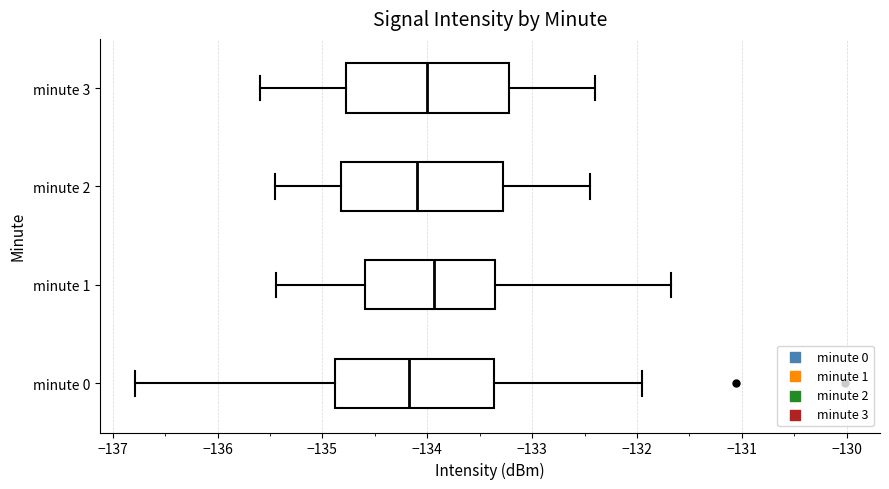

Where does the median line of the box for minute 1 sit on the x-axis? The values are not printed on the chart, so give them approximately, as read against the axis.

-133.9